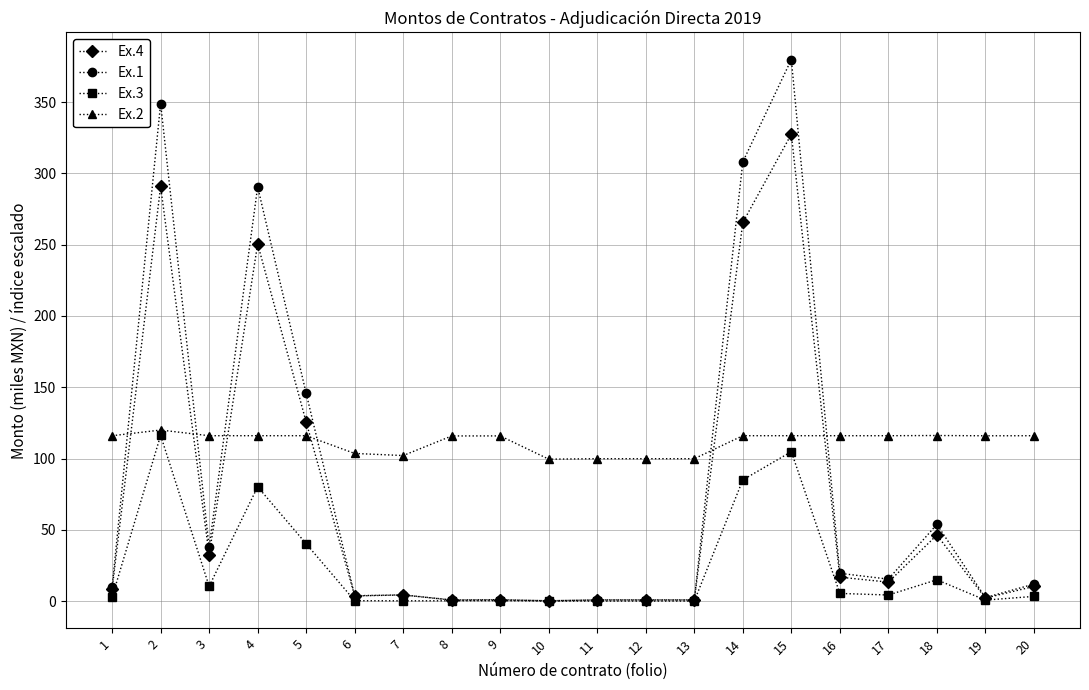

Is the value of Ex.1 at 19 greater than the value of Ex.2 at 6?

No